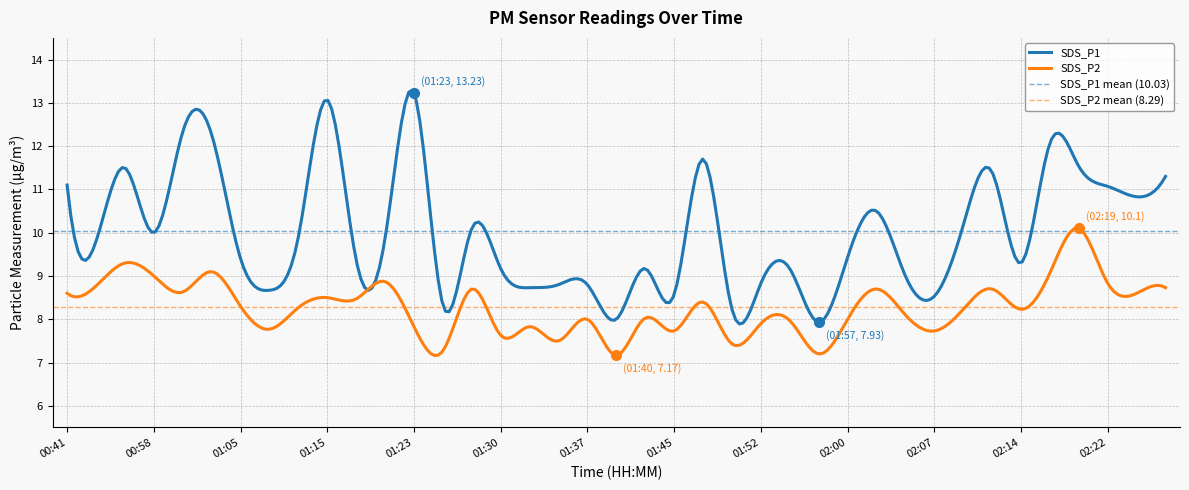

True or false: SDS_P1 has more than 2 interior local peaks.

True